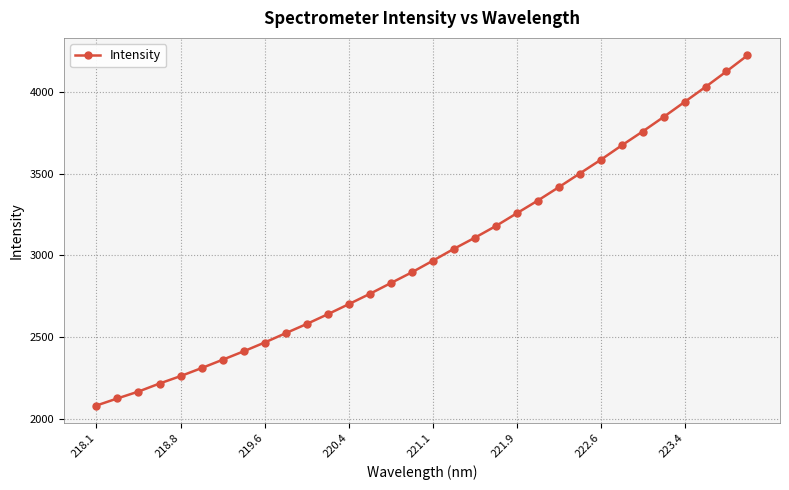

Is this an area chart (filled region under the line)?

No